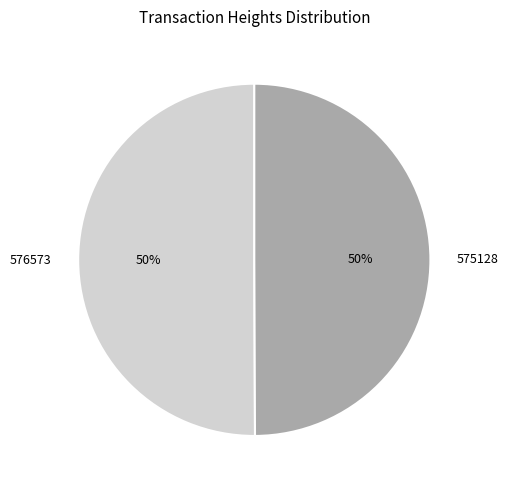

What is the ratio of the value at 575128 to the value at 576573?

1.0